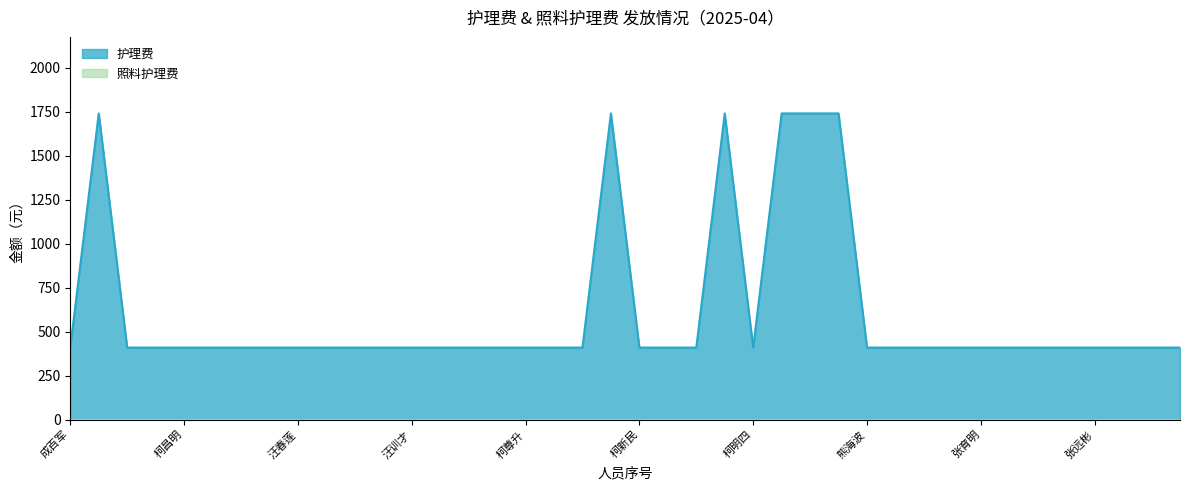

Is it true that the value at 尹青栋 is 239?

False